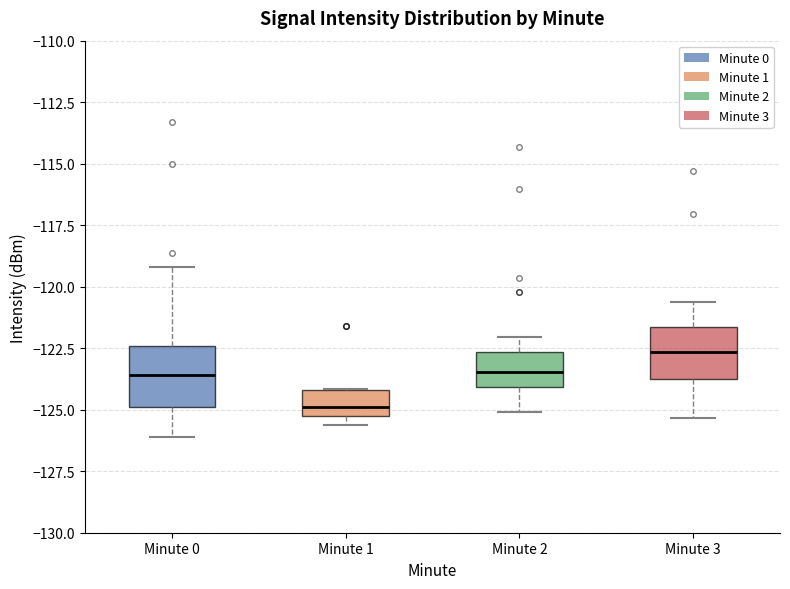

Which box has the lowest median line?

Minute 1